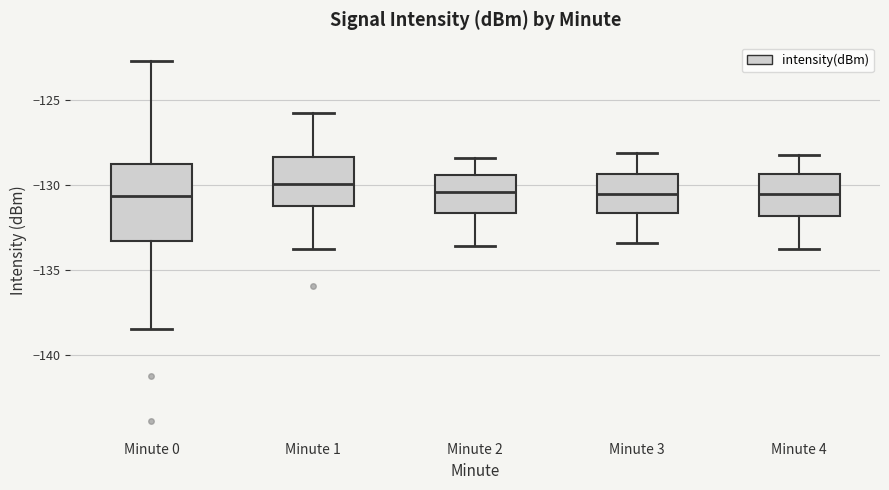

Where is the lower edge of the box for Minute 1 on the y-axis? The values are not printed on the chart, so give them approximately, as read against the axis.

-131.0